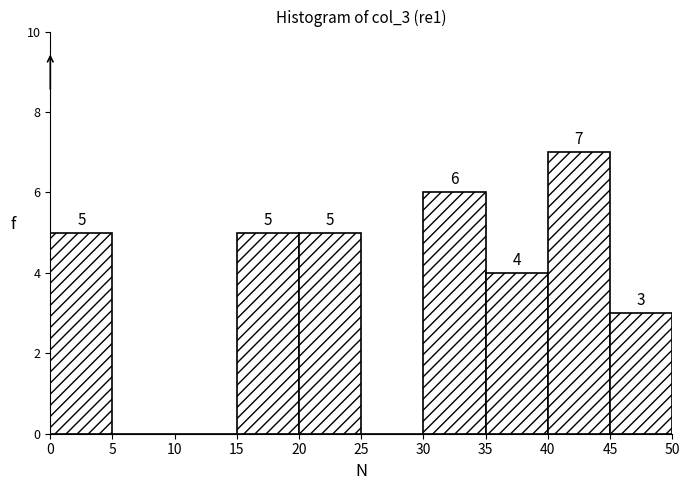

Which range on the x-axis has the tallest bar?

40 to 45